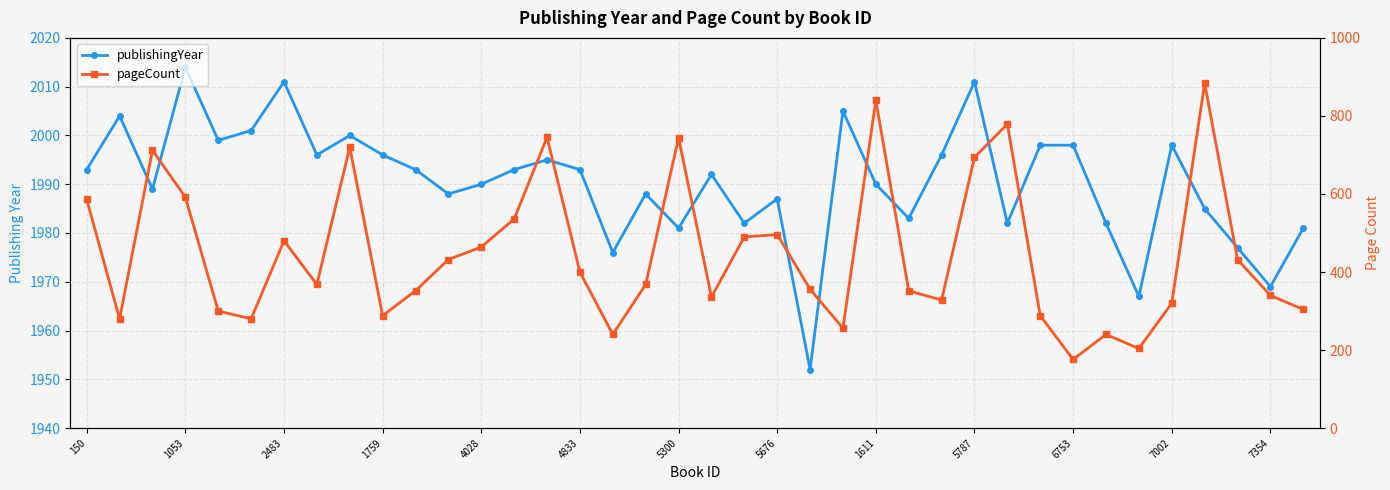

How many data points does each series have?

38